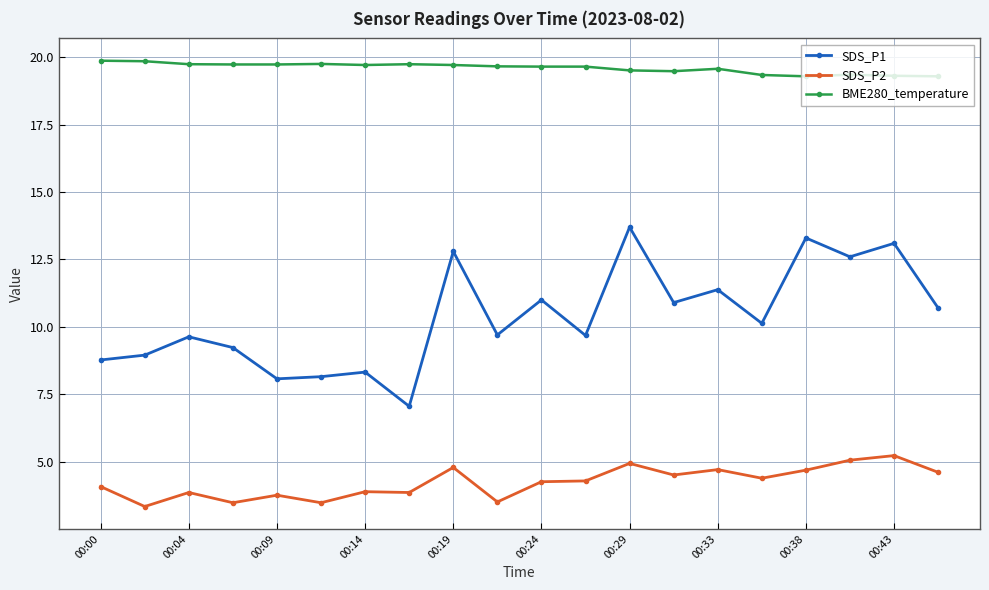

Does the chart display data point markers on the line(s)?

Yes